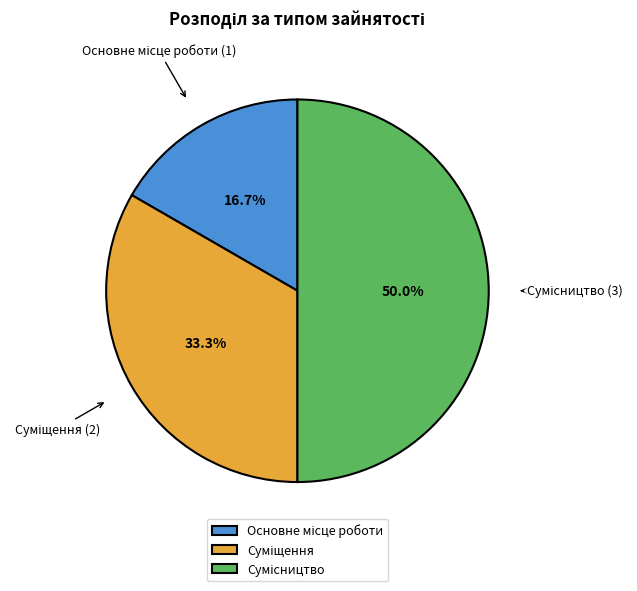

How many segments does this pie chart have?

3